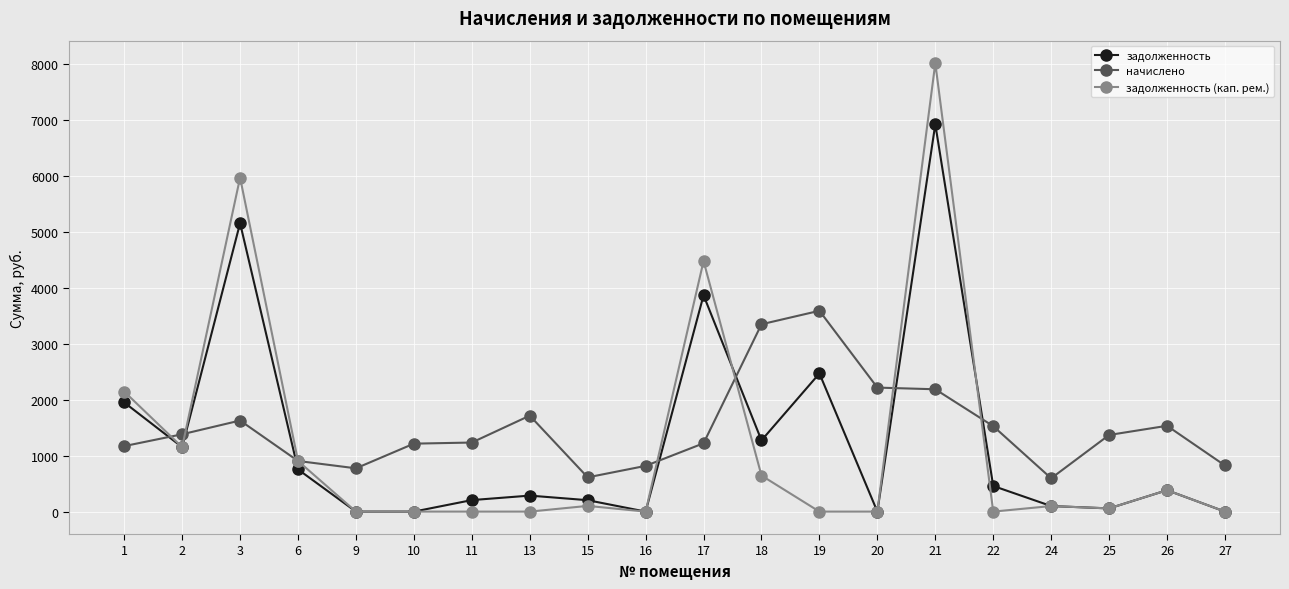

What is the value of the начислено point at the 1st from the left?

1169.3